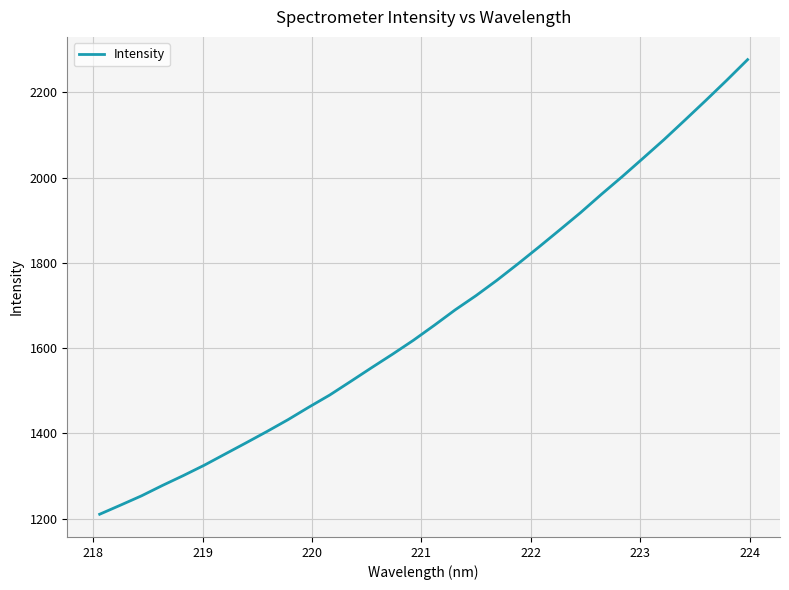

What is the difference between the maximum and minimum values?

1066.4